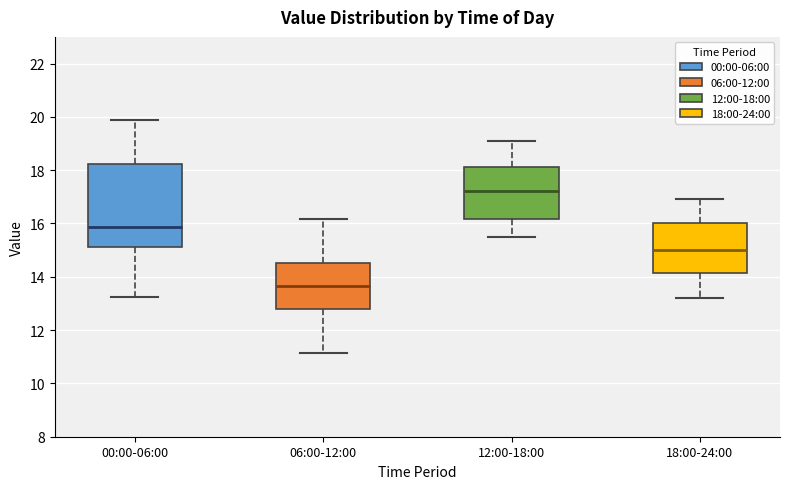

Which box has the lowest median line?

06:00-12:00